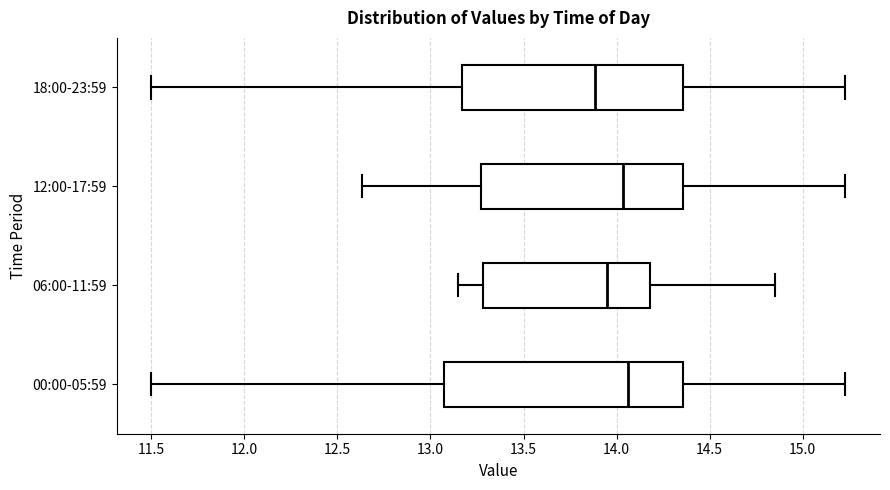

Where does the right whisker of the box for 12:00-17:59 end on the x-axis? The values are not printed on the chart, so give them approximately, as read against the axis.

15.25